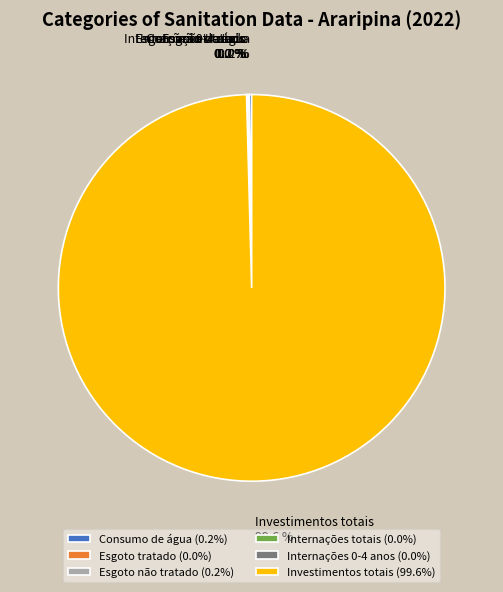

Does any single category account for the majority?

Yes